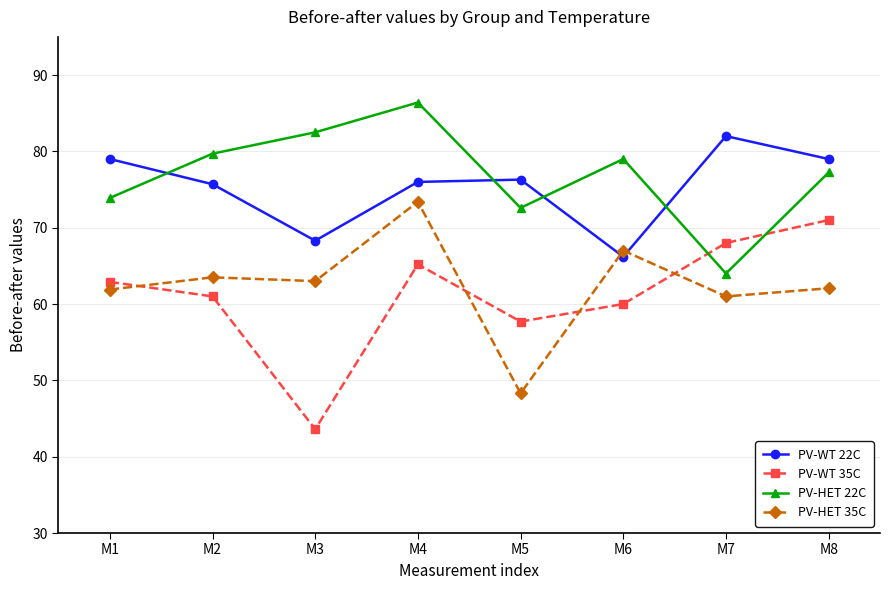

Does the chart display data point markers on the line(s)?

Yes